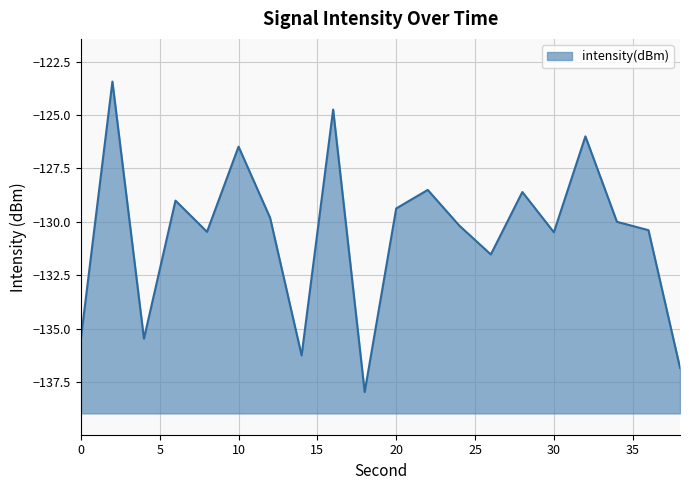

What value does the data have at 14?

-136.3